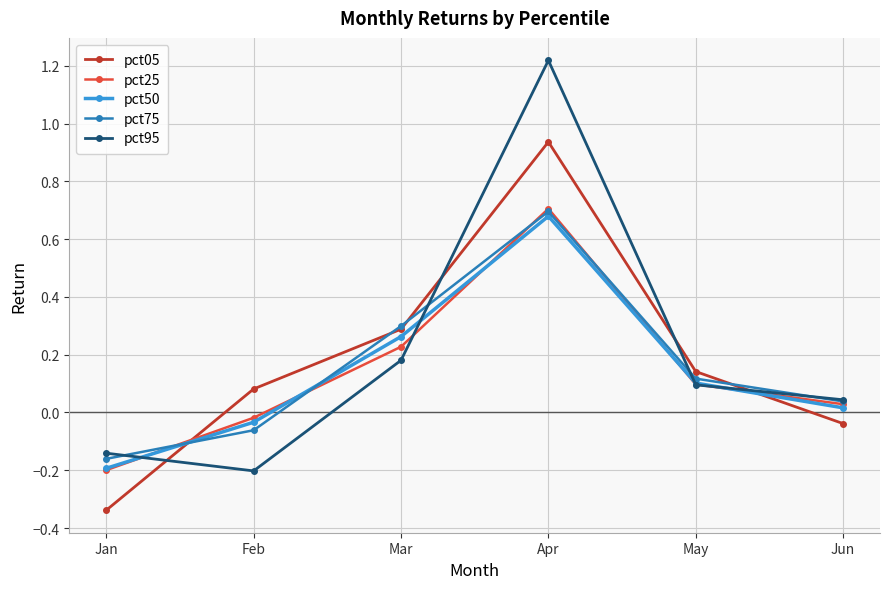

How many lines are shown in the chart?

5